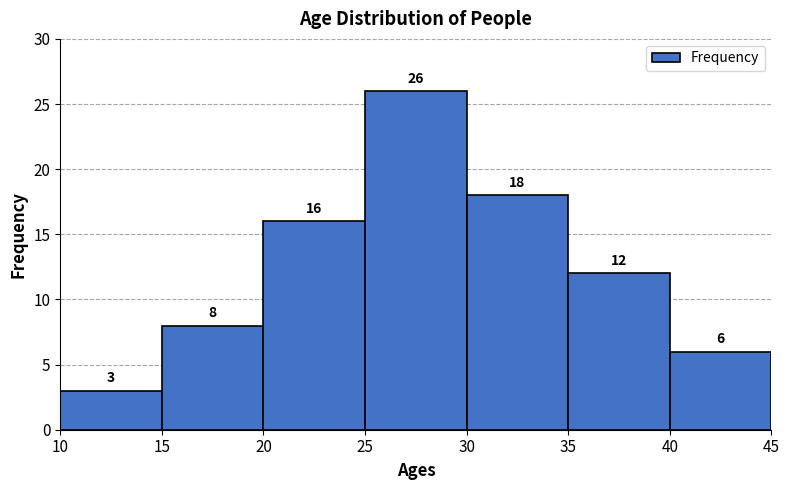

Reading left to right, list every bar in this chart as the range it spans on the x-axis followed by its height.

10 to 15: 3
15 to 20: 8
20 to 25: 16
25 to 30: 26
30 to 35: 18
35 to 40: 12
40 to 45: 6